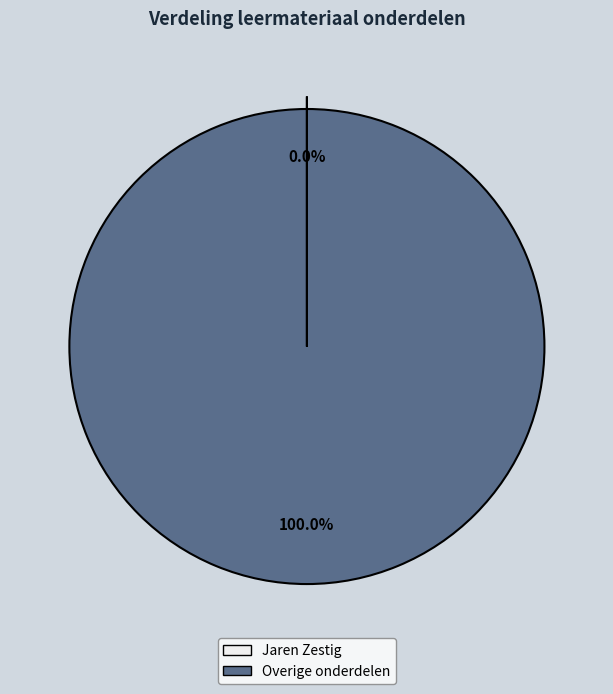

Does any single category account for the majority?

Yes